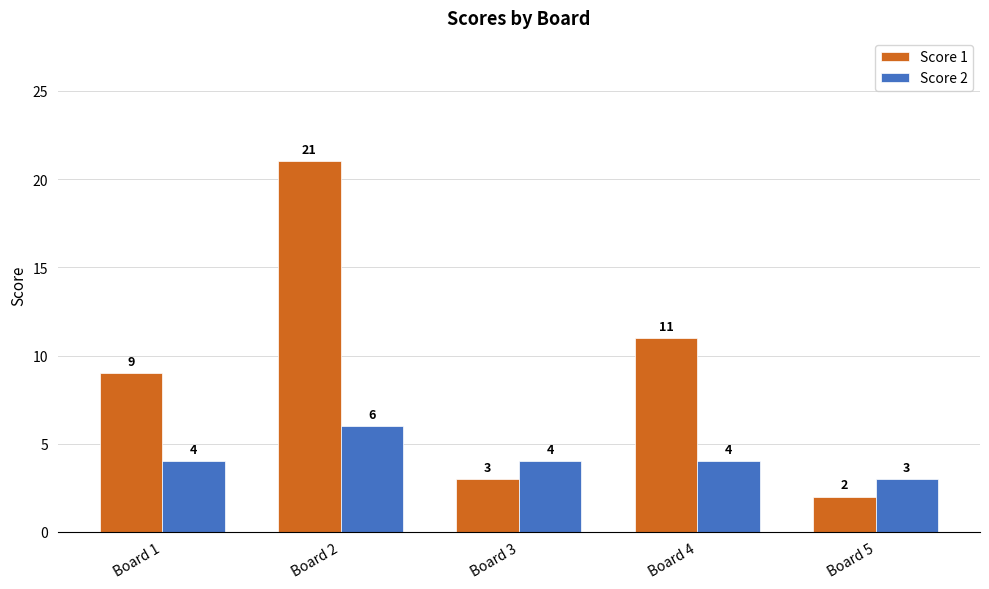

Is it true that Score 2 equals 1 at Board 5?

False